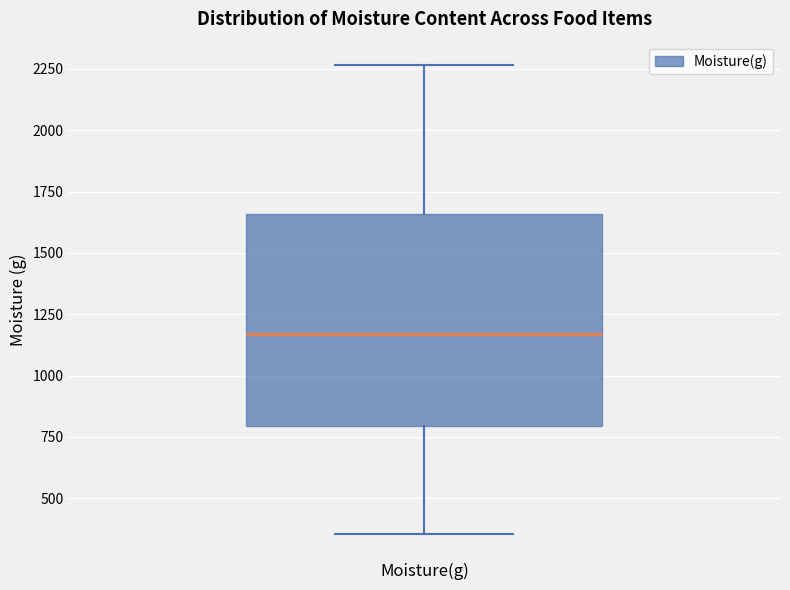

Where is the lower edge of the box for Moisture(g) on the y-axis? The values are not printed on the chart, so give them approximately, as read against the axis.

800